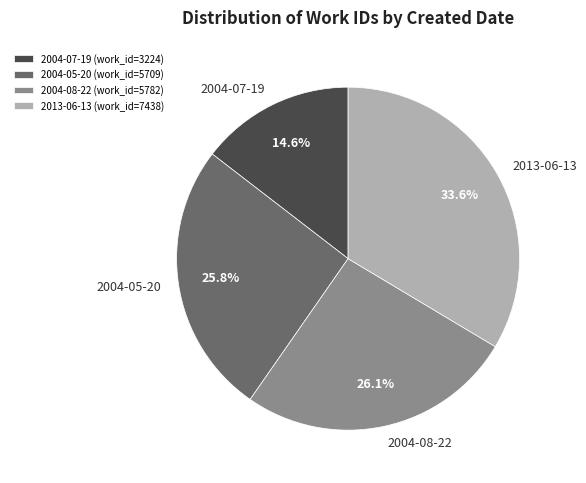

What is the total percentage of 2004-05-20 and 2013-06-13?

59.3%